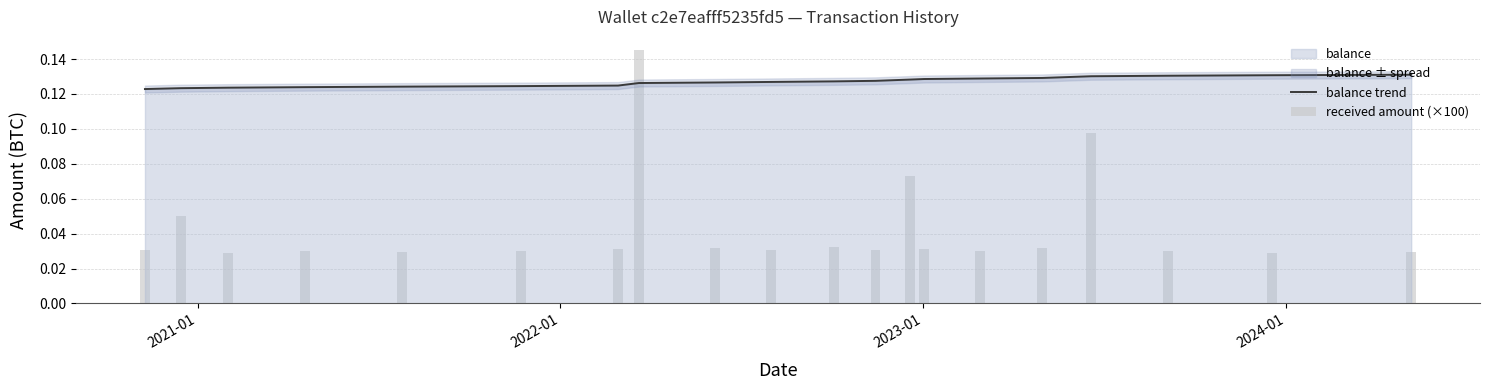

The received amount (×100) series shows 0.2 at 7. True or false?

False